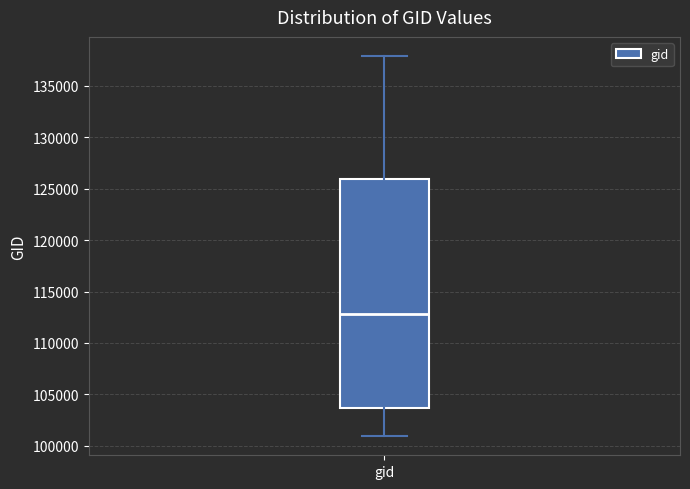

Read this box plot against the y-axis: the position of the median line, the range covered by the box, and the ends of both whiskers. The values are not printed on the chart, so give them approximately, as read against the axis.

median 113000, box 103500 to 126000, whiskers 101000 to 138000